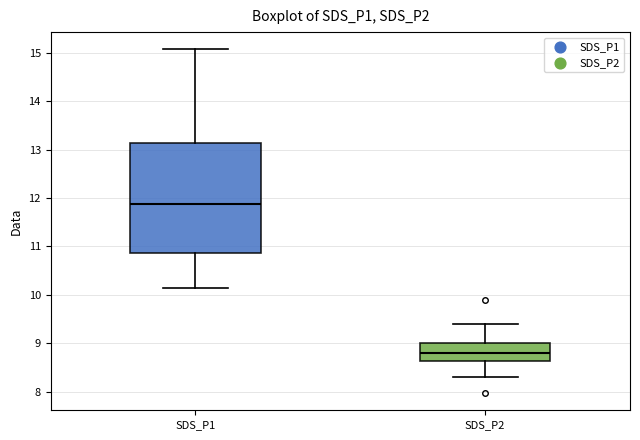

Where does the upper whisker of the box for SDS_P1 end on the y-axis? The values are not printed on the chart, so give them approximately, as read against the axis.

15.1